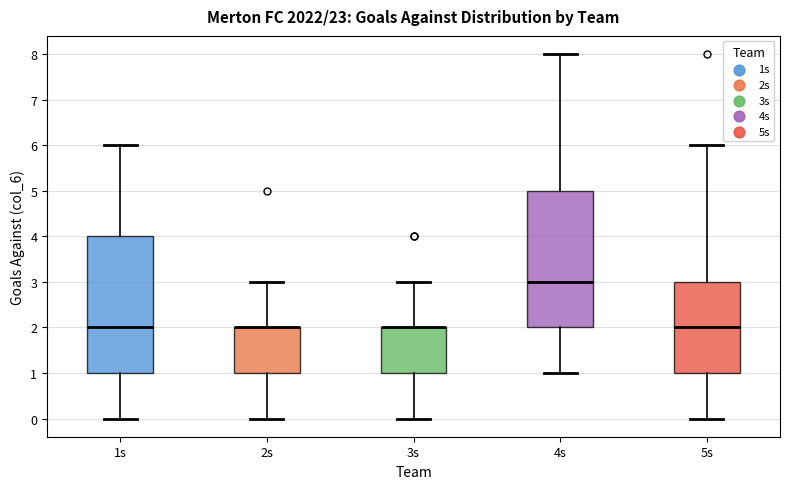

Reading left to right, transcribe this box plot: for each box, give where its median line is, the range the box spans, and where its two whiskers end, as read against the y-axis. The values are not printed on the chart, so give them approximately, as read against the axis.

1s: median 2, box 1 to 4, whiskers 0 to 6
2s: median 2 (drawn on the box's upper edge), box 1 to 2, whiskers 0 to 3
3s: median 2 (drawn on the box's upper edge), box 1 to 2, whiskers 0 to 3
4s: median 3, box 2 to 5, whiskers 1 to 8
5s: median 2, box 1 to 3, whiskers 0 to 6